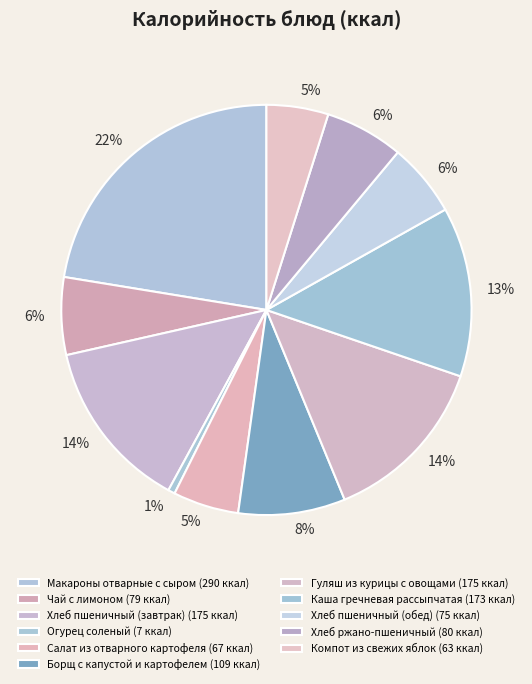

Is it true that Хлеб пшеничный (завтрак) is 20% of the pie?

False